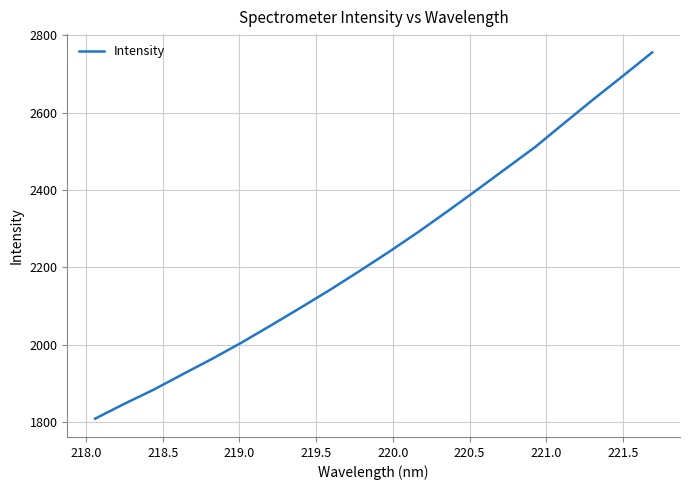

What is the difference between the maximum and second lowest values?

908.0